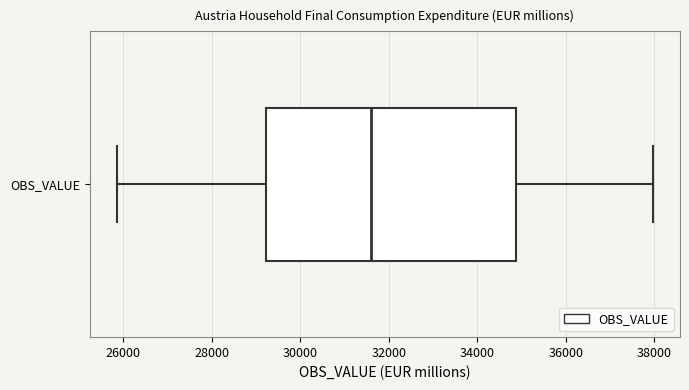

Transcribe this box plot: give where the median line is, the range the box spans, and where the two whiskers end, as read against the x-axis. The values are not printed on the chart, so give them approximately, as read against the axis.

median 31600, box 29200 to 34800, whiskers 25800 to 38000